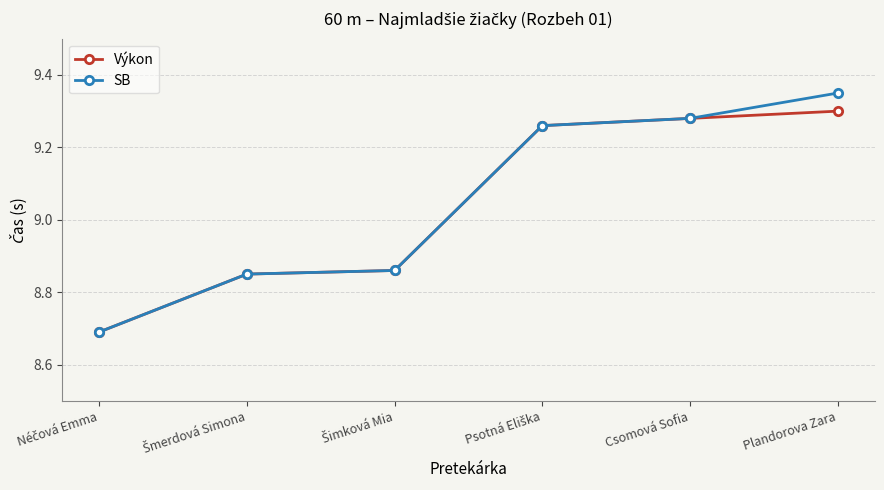

How many SB values are between 8 and 9?

3